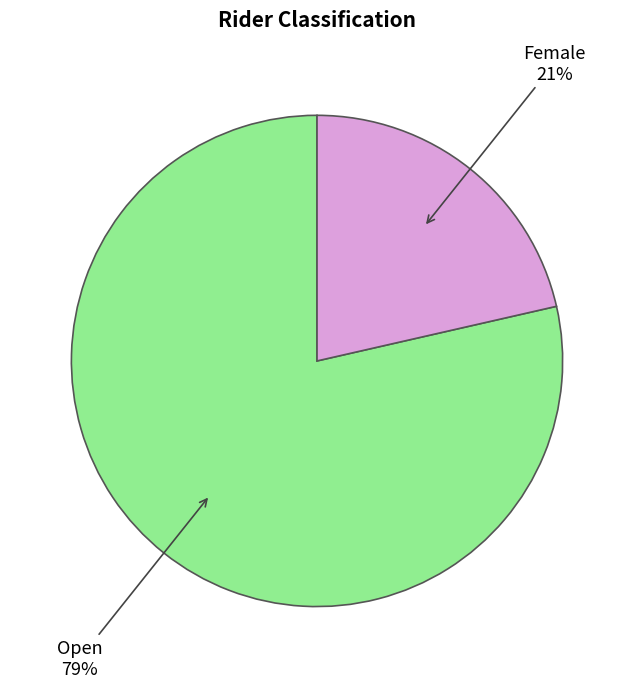

How many slices are in this pie chart?

2